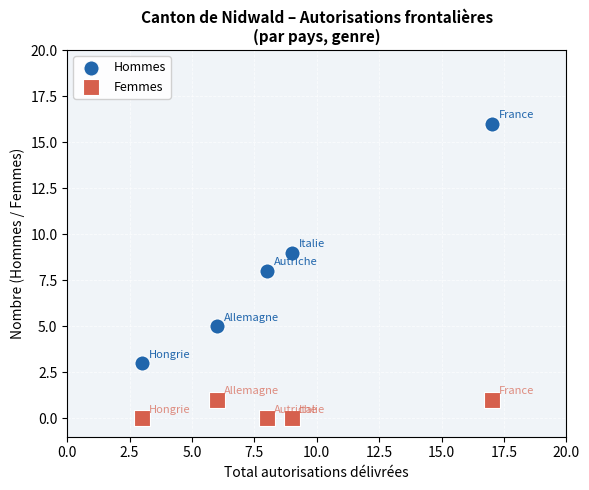

Which series has the widest spread of Y values?

Hommes